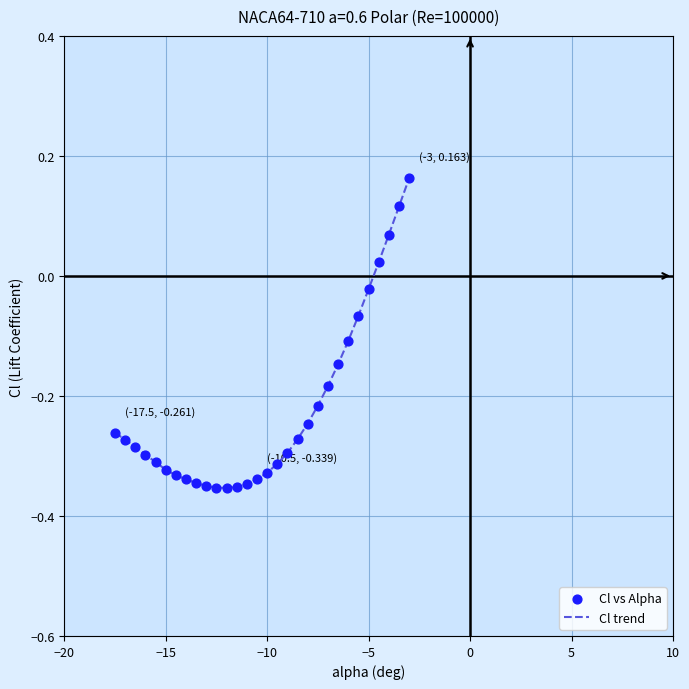

How many lines are shown in the chart?

1